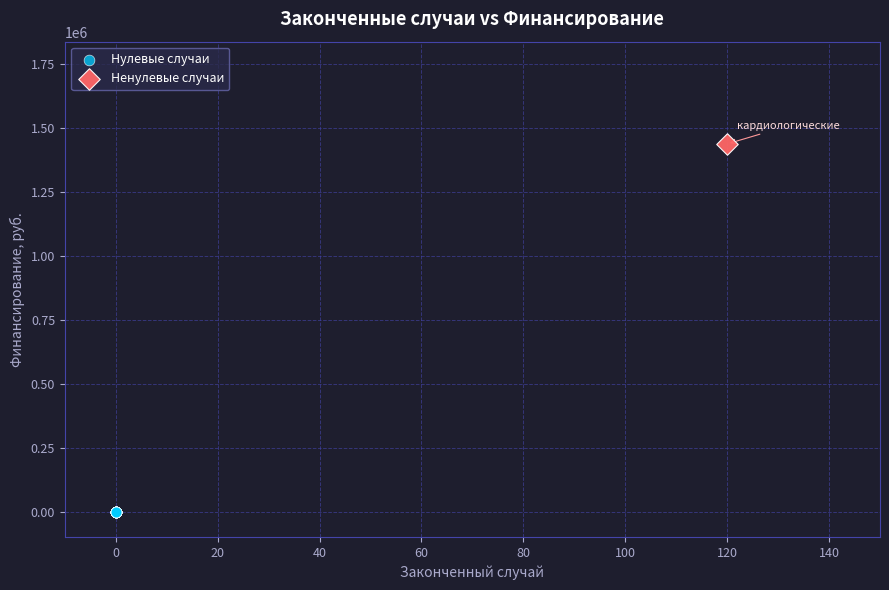

What are all the series names shown in the legend?

Нулевые случаи, Ненулевые случаи